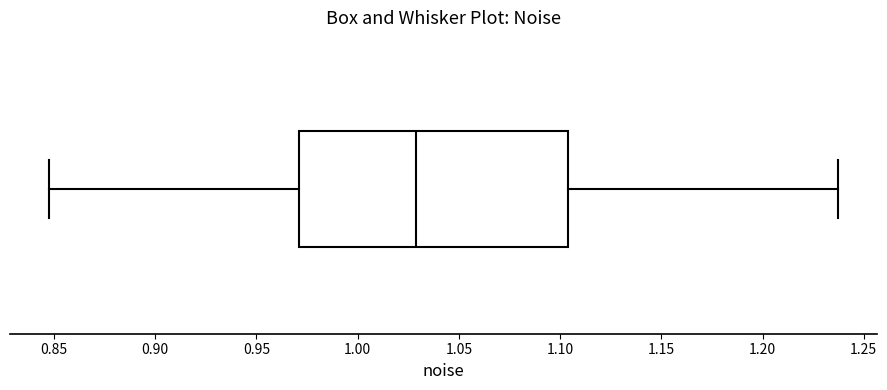

Read this box plot against the x-axis: the position of the median line, the range covered by the box, and the ends of both whiskers. The values are not printed on the chart, so give them approximately, as read against the axis.

median 1.030, box 0.970 to 1.105, whiskers 0.850 to 1.235